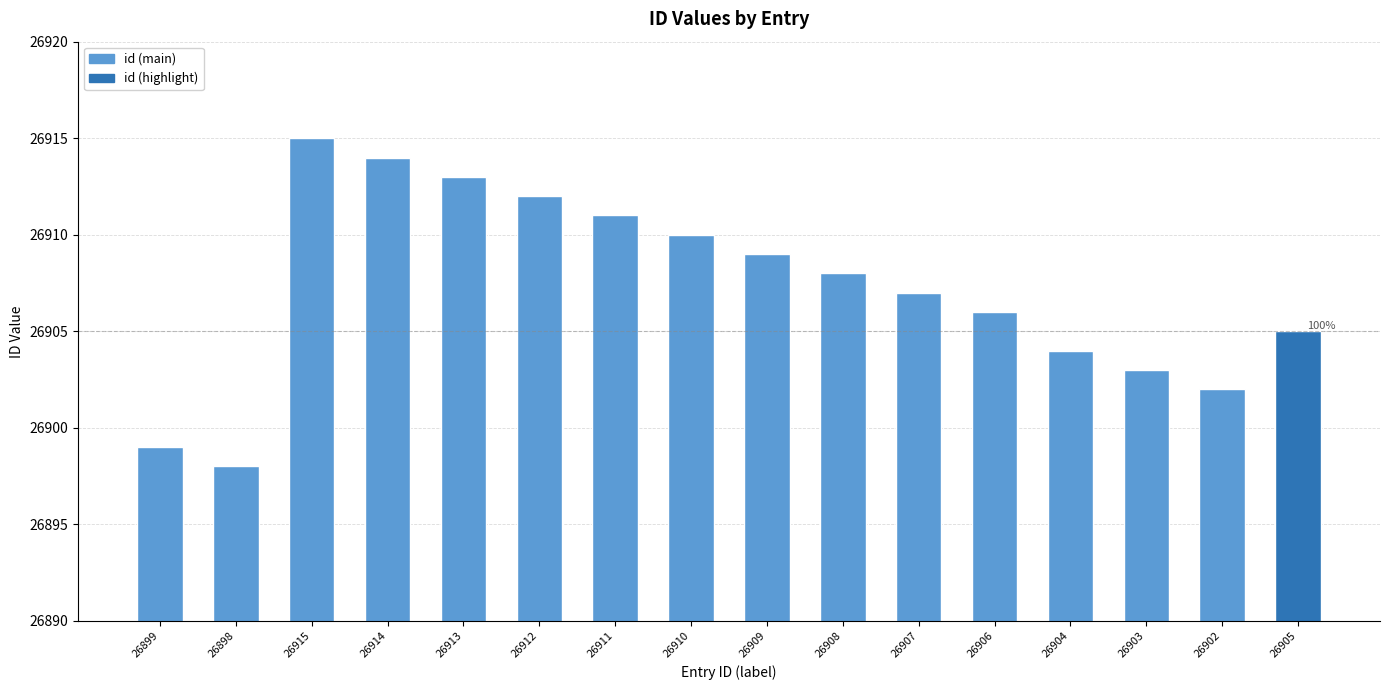

Are the bars grouped side by side (vs. stacked)?

No